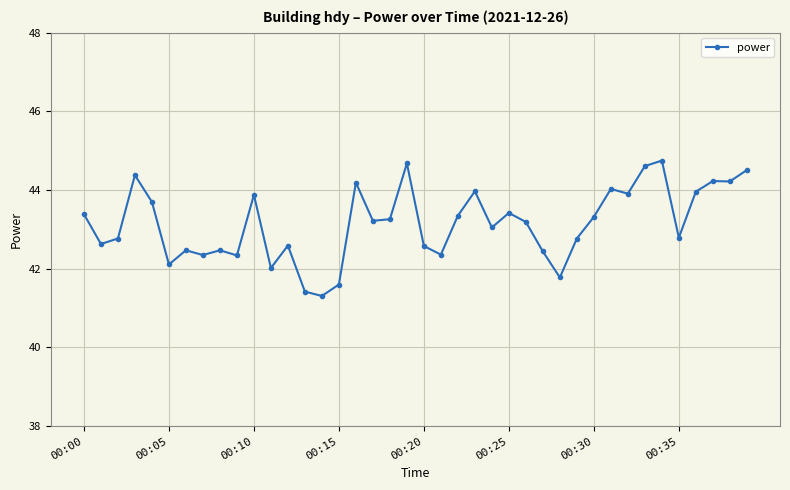

What is the sum of all values?

1726.0